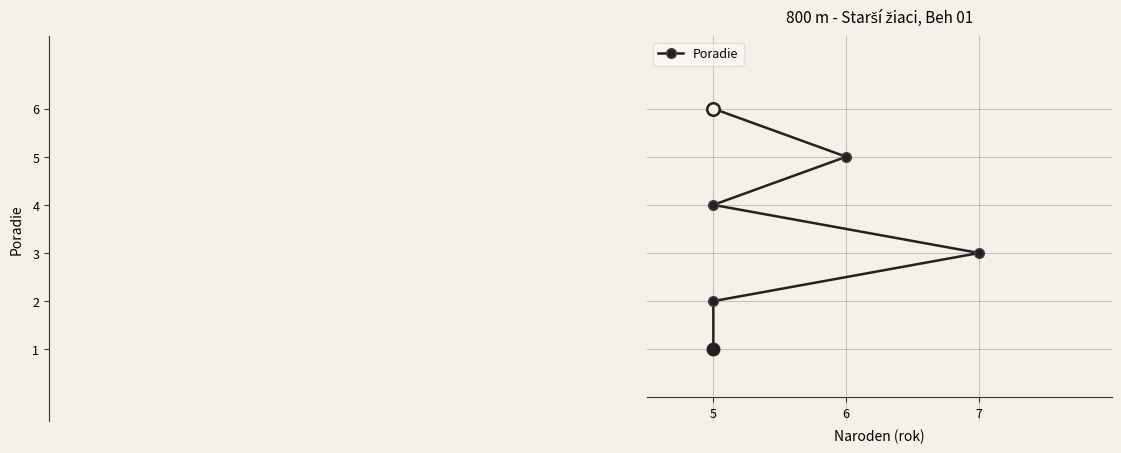

What is the sum of all values?

21